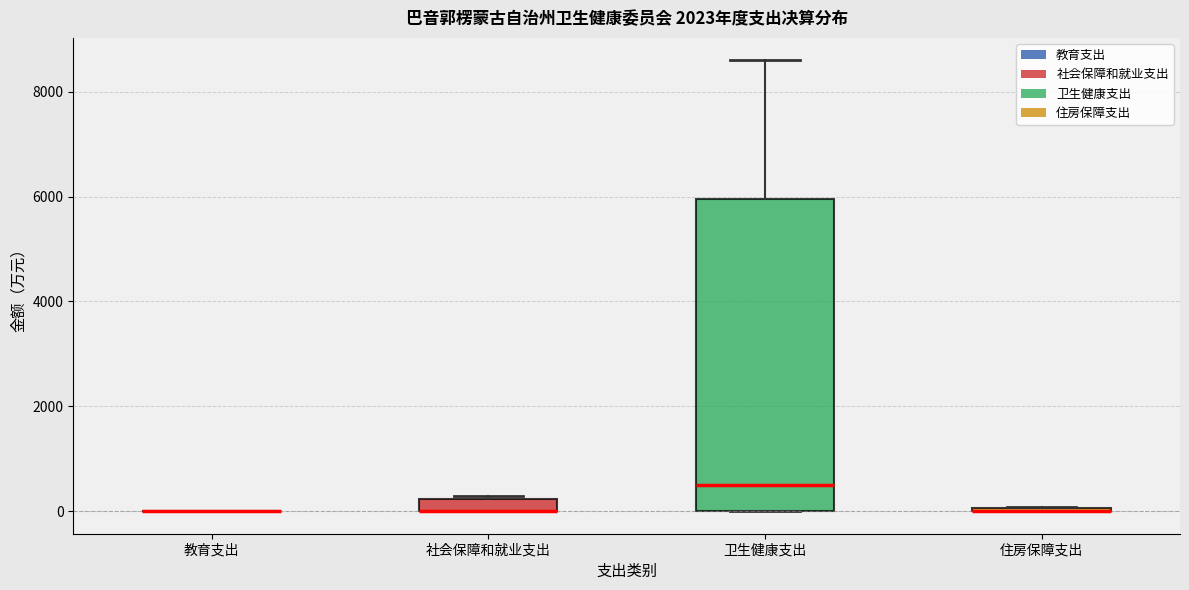

Comparing the boxes themselves (not the whiskers), which one is the tallest?

卫生健康支出